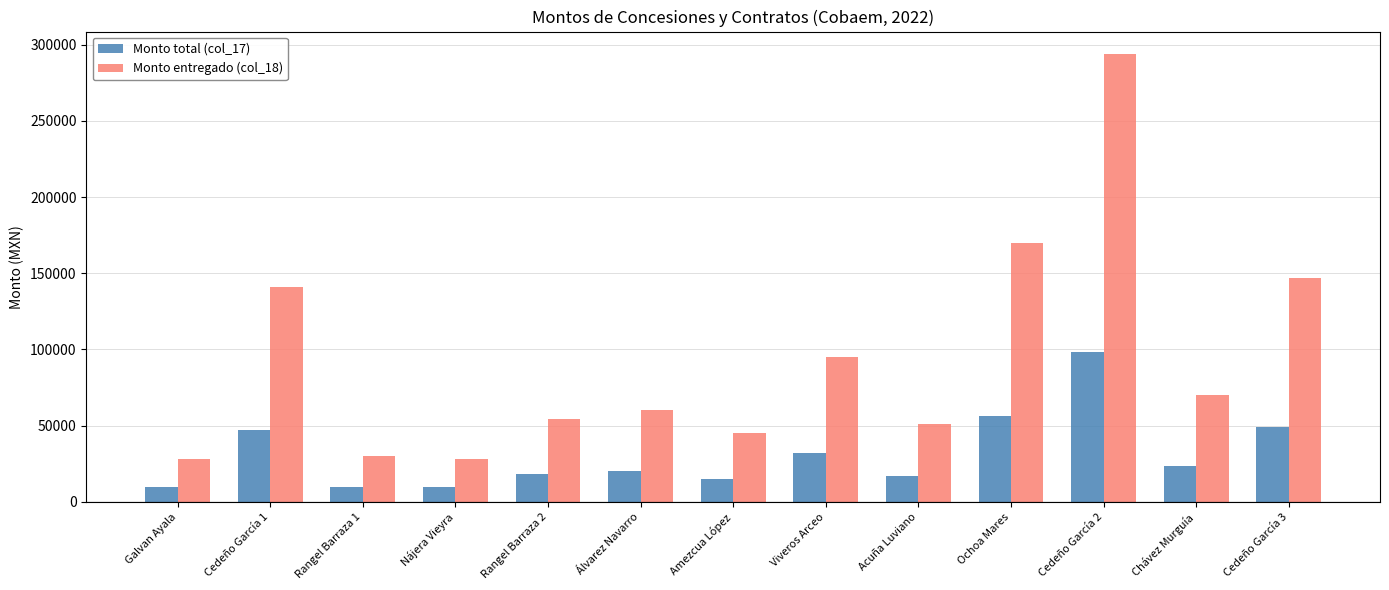

What is the approximate value of Monto entregado (col_18) at Rangel Barraza 1?

30000.0